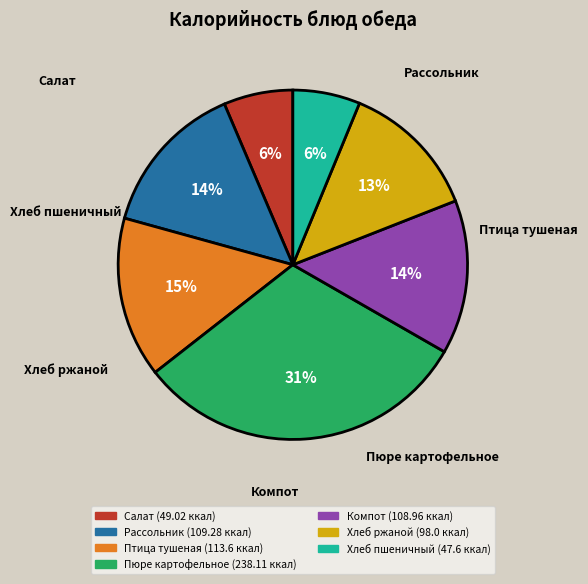

Is there a majority slice in this chart?

No